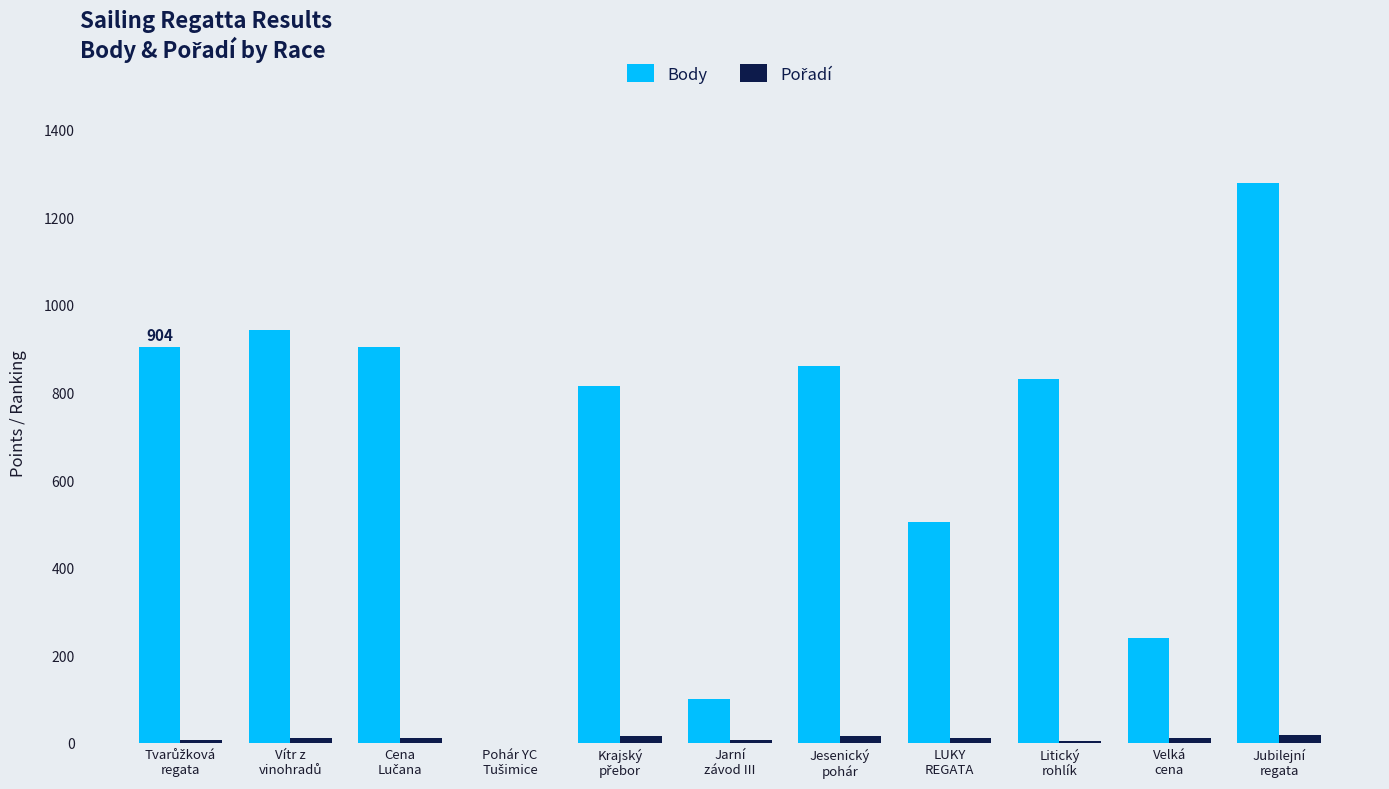

What is the highest value of the Body series?

1278